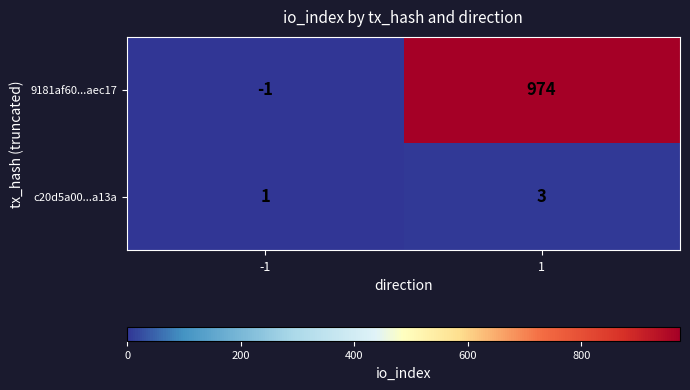

What is the spread (max minus min) of values at 1?

971